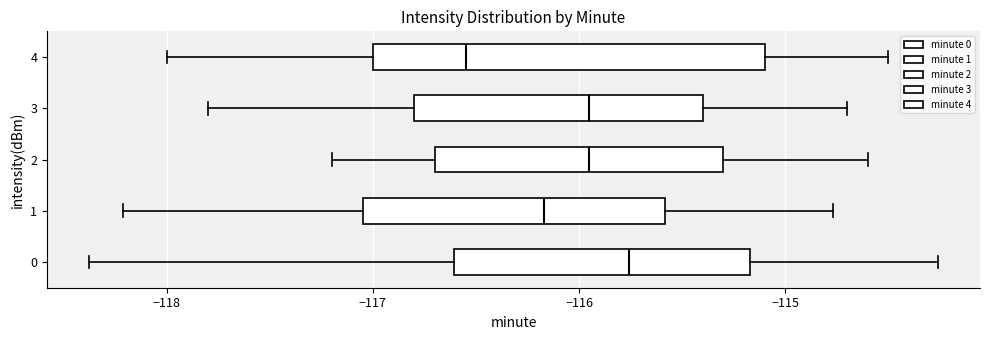

Reading bottom to top, transcribe this box plot: for each box, give where its median line is, the range the box spans, and where its two whiskers end, as read against the x-axis. The values are not printed on the chart, so give them approximately, as read against the axis.

0: median -115.8, box -116.6 to -115.2, whiskers -118.4 to -114.3
1: median -116.2, box -117.0 to -115.6, whiskers -118.2 to -114.8
2: median -115.9, box -116.7 to -115.3, whiskers -117.2 to -114.6
3: median -115.9, box -116.8 to -115.4, whiskers -117.8 to -114.7
4: median -116.5, box -117.0 to -115.1, whiskers -118.0 to -114.5